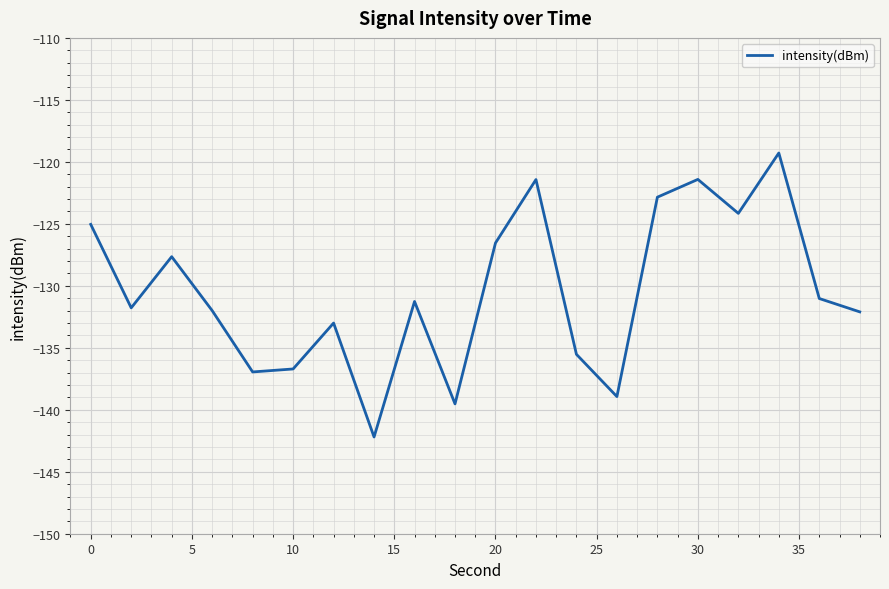

What is the difference between the maximum and minimum values?

22.9